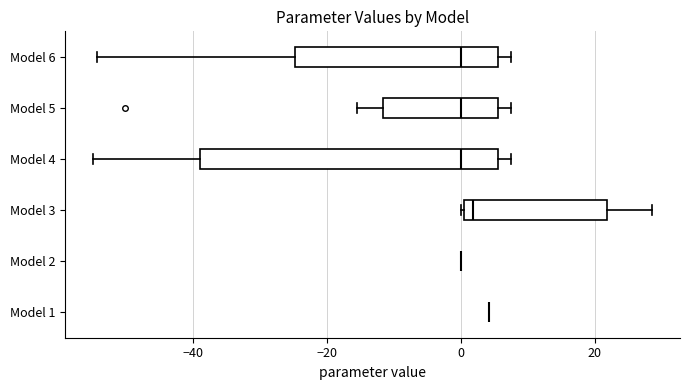

Comparing the boxes themselves (not the whiskers), which one is the widest?

Model 4